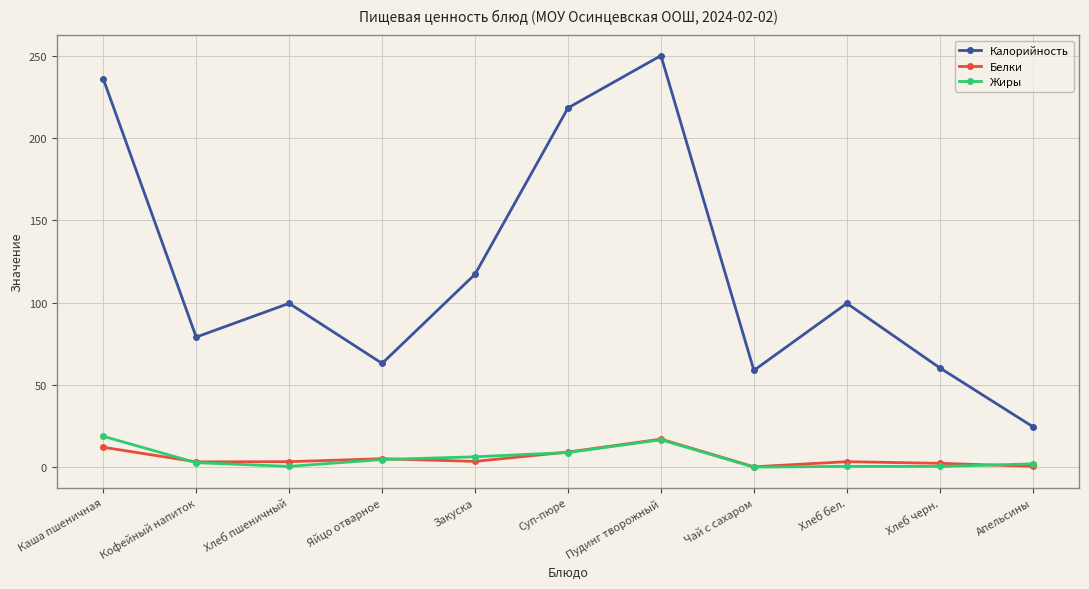

True or false: Жиры has a value of 2.7 at Кофейный напиток.

True